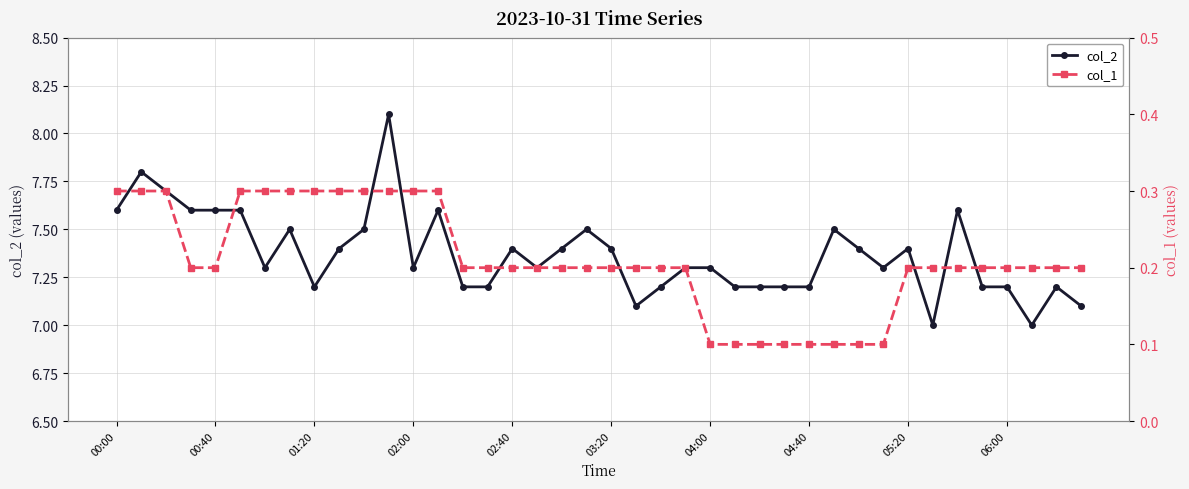

Rank the series by their average value, from lowest to highest.

col_1, col_2